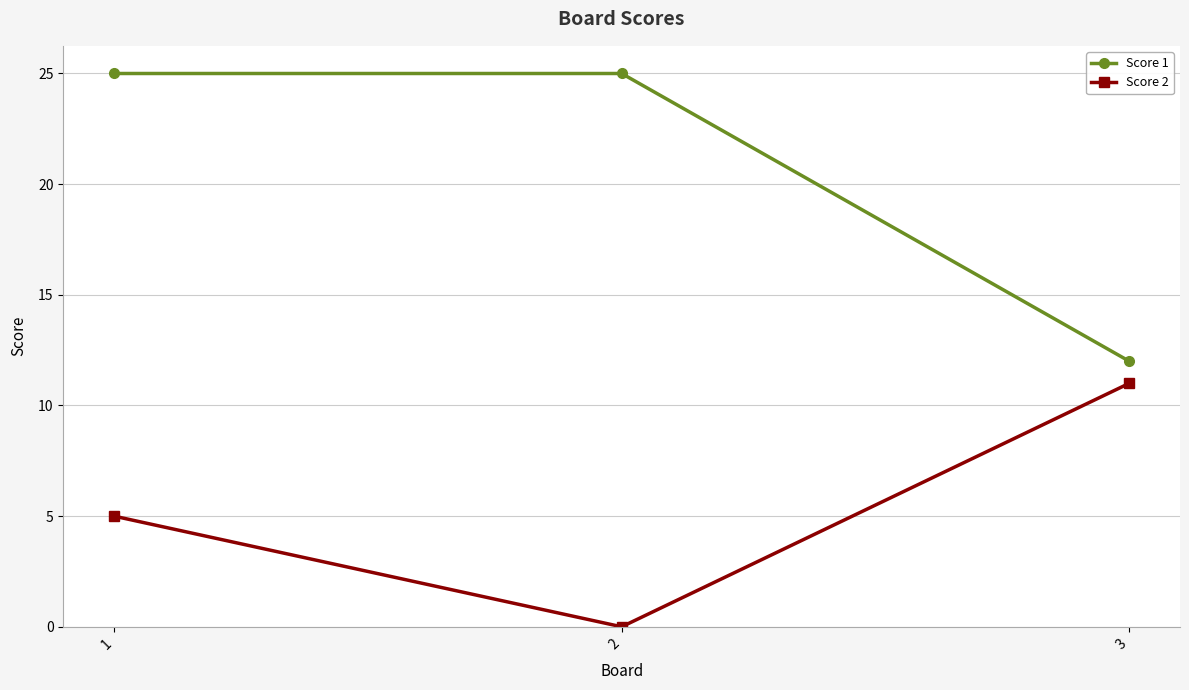

Which label corresponds to the smallest value in the chart?

2